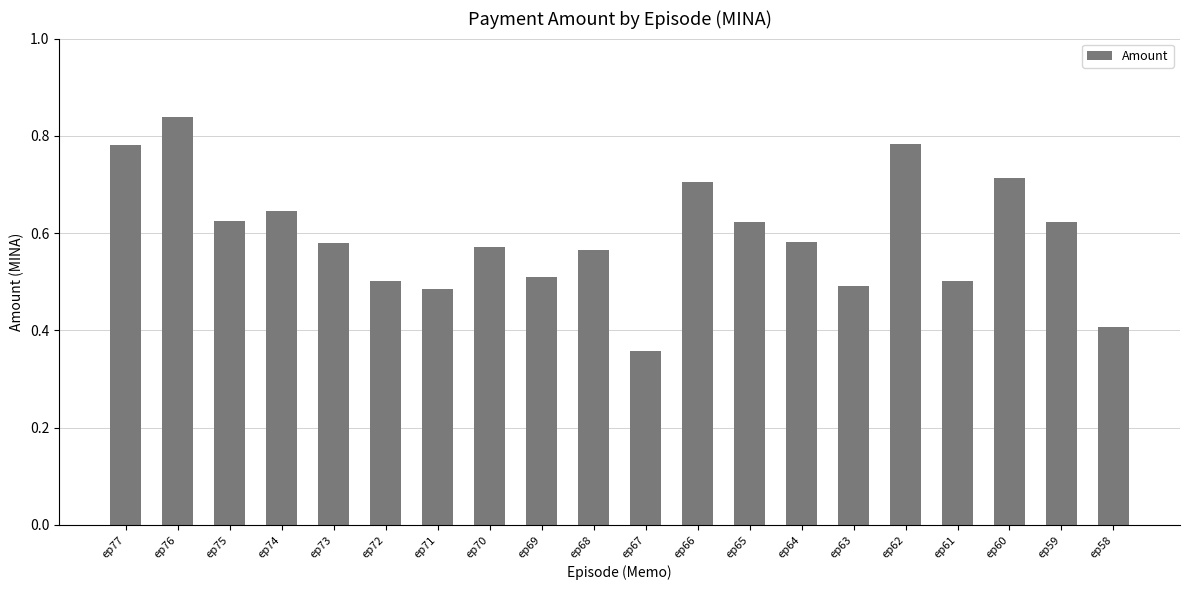

The value at ep60 is 0.3. True or false?

False